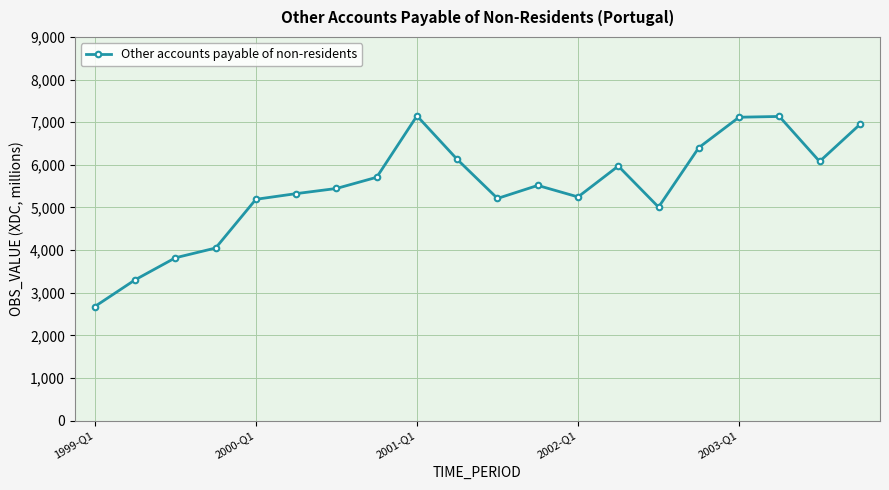

True or false: the data has more than 2 interior local peaks.

True